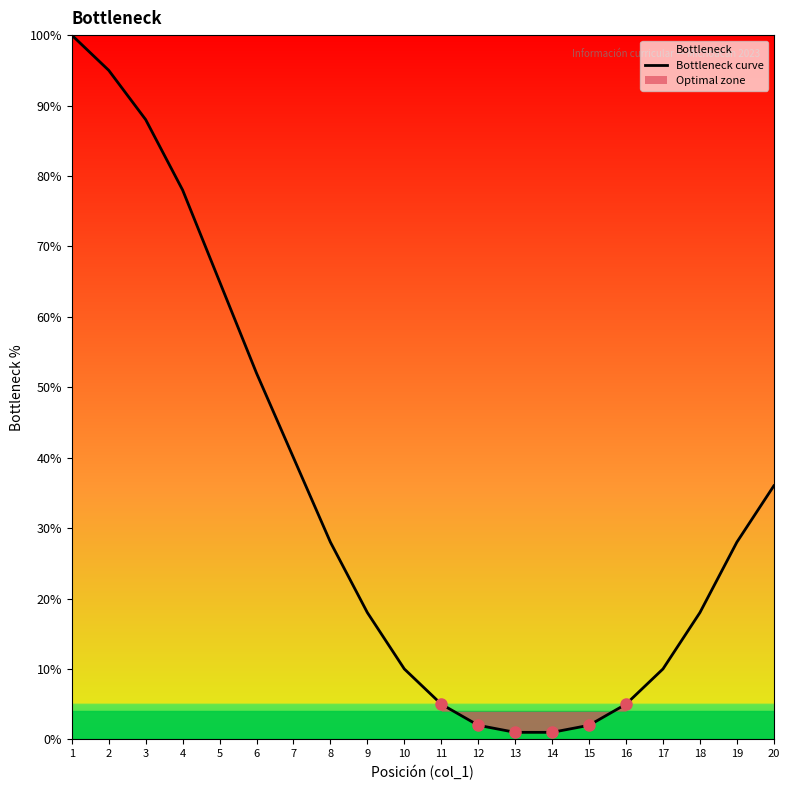

Reading left to right, list all the values displayed in this chart.

1=100	2=95	3=88	4=78	5=65	6=52	7=40	8=28	9=18	10=10	11=5	12=2	13=1	14=1	15=2	16=5	17=10	18=18	19=28	20=36